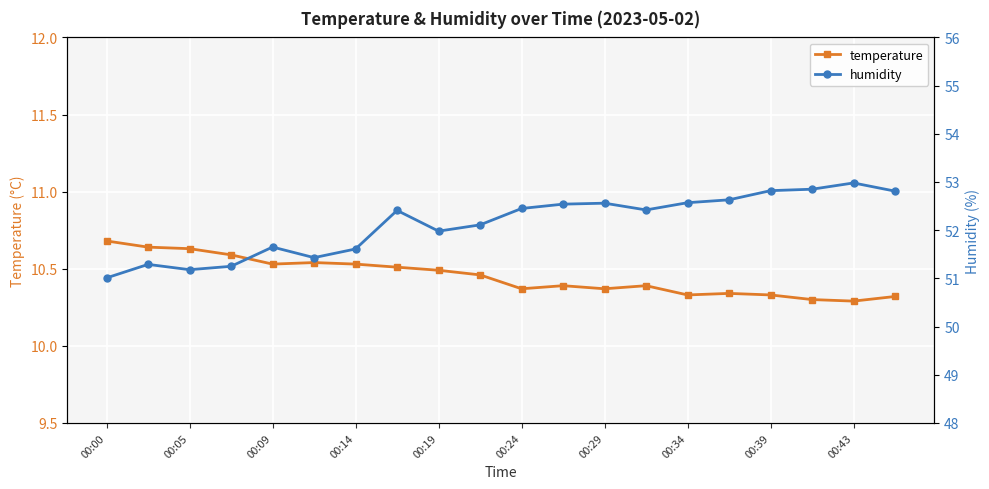

At which category does the chart reach its peak across all series?

00:43